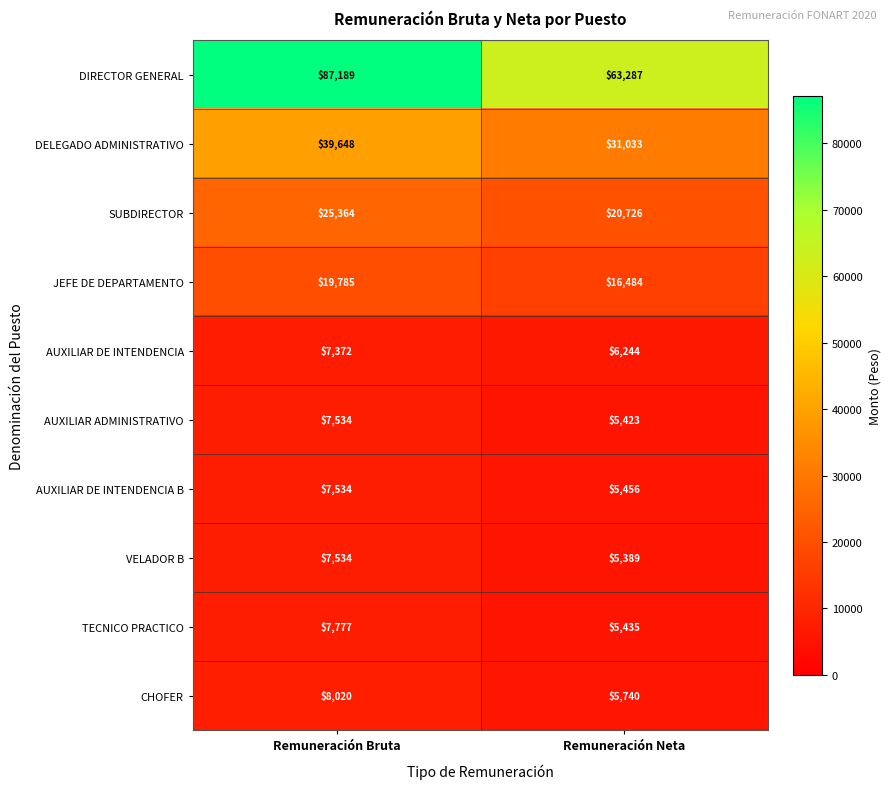

How many data points does each series have?

2